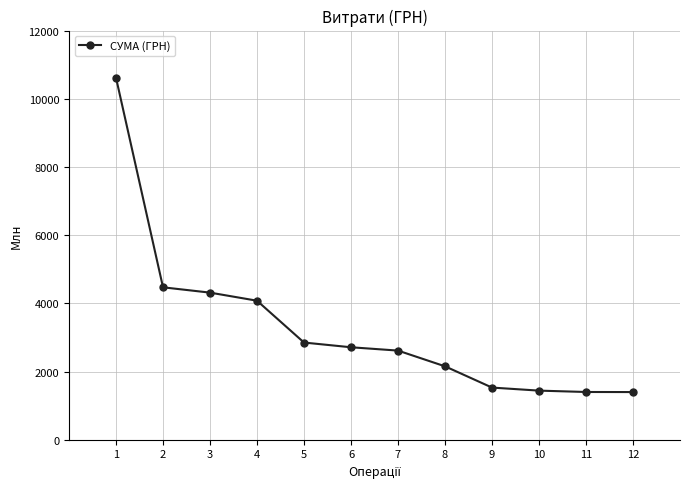

At which label does the data first exceed 2711?

1